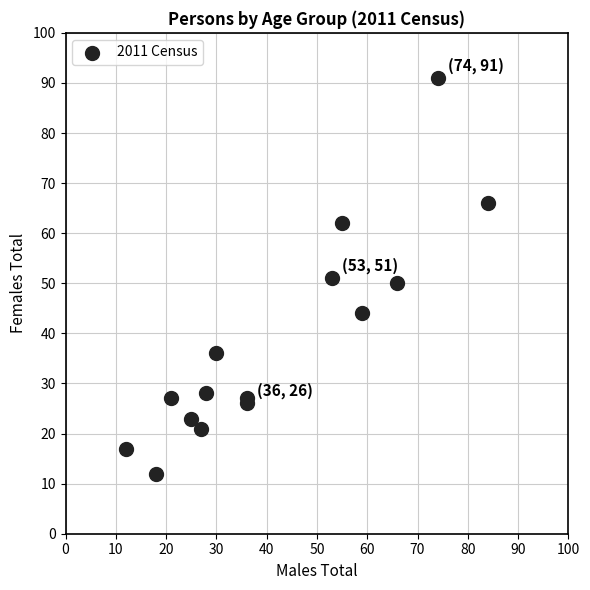

What is the range of Y values (max minus min)?

79